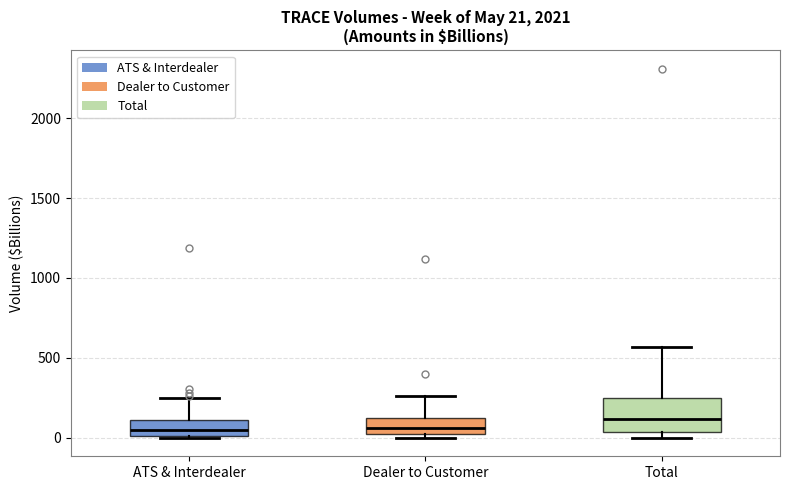

Which box is the tallest, from its lower edge to its upper edge?

Total